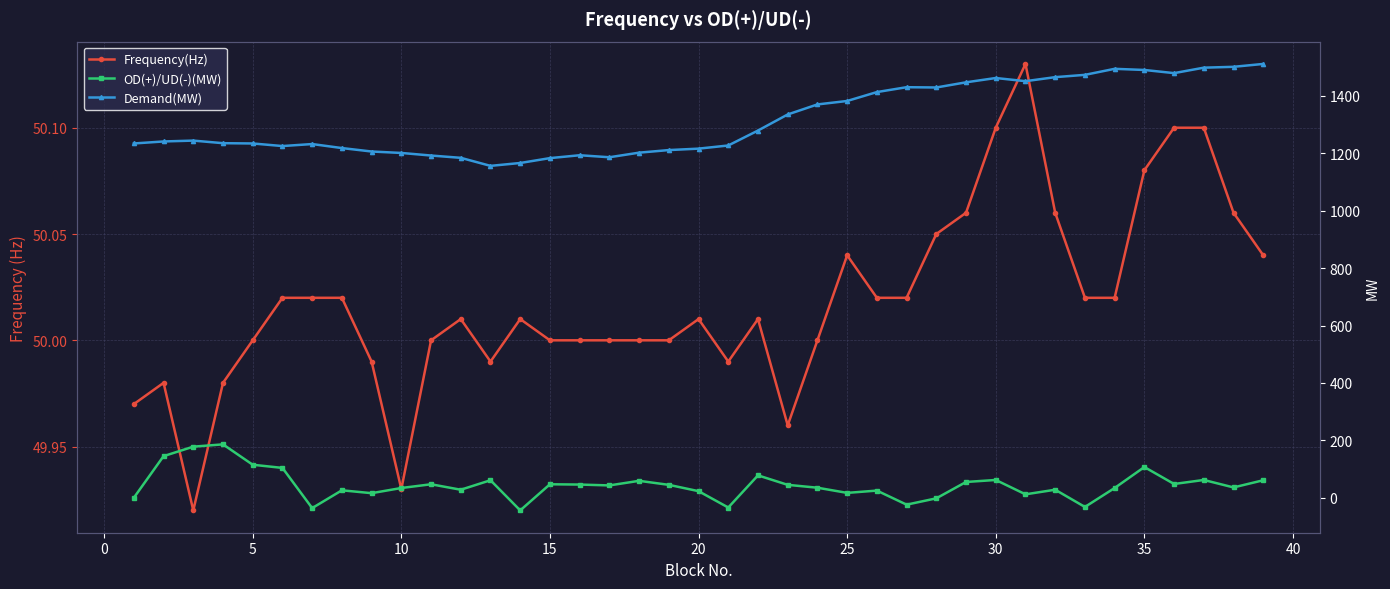

How many data points in Frequency(Hz) are above 50?

22